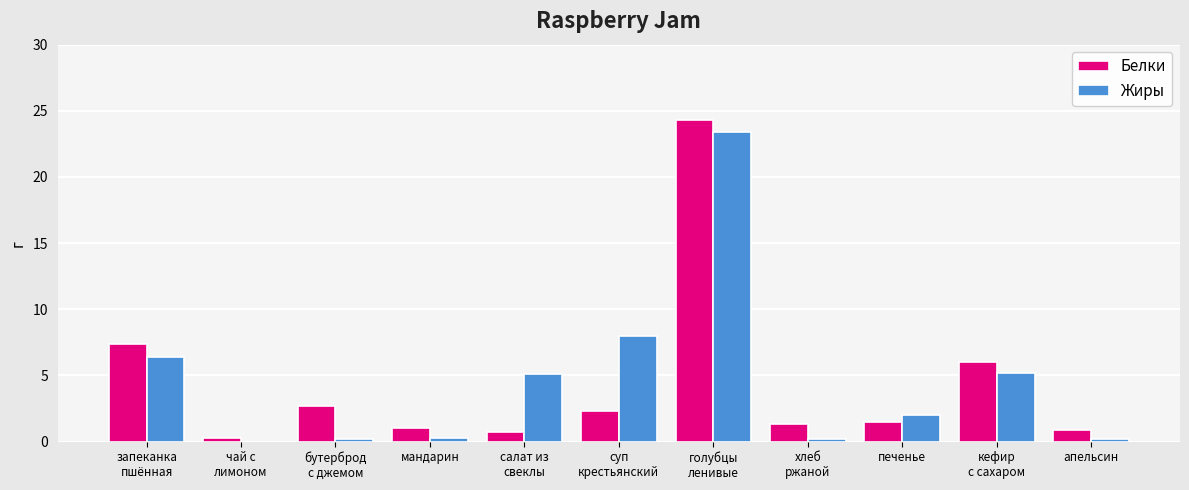

What is the maximum value for Белки?

24.3